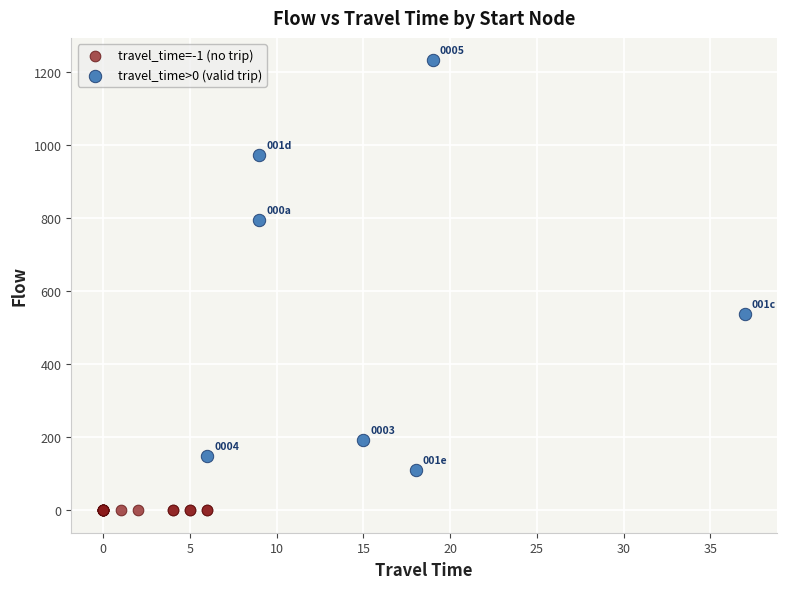

Which series reaches the maximum Y coordinate?

travel_time>0 (valid trip)